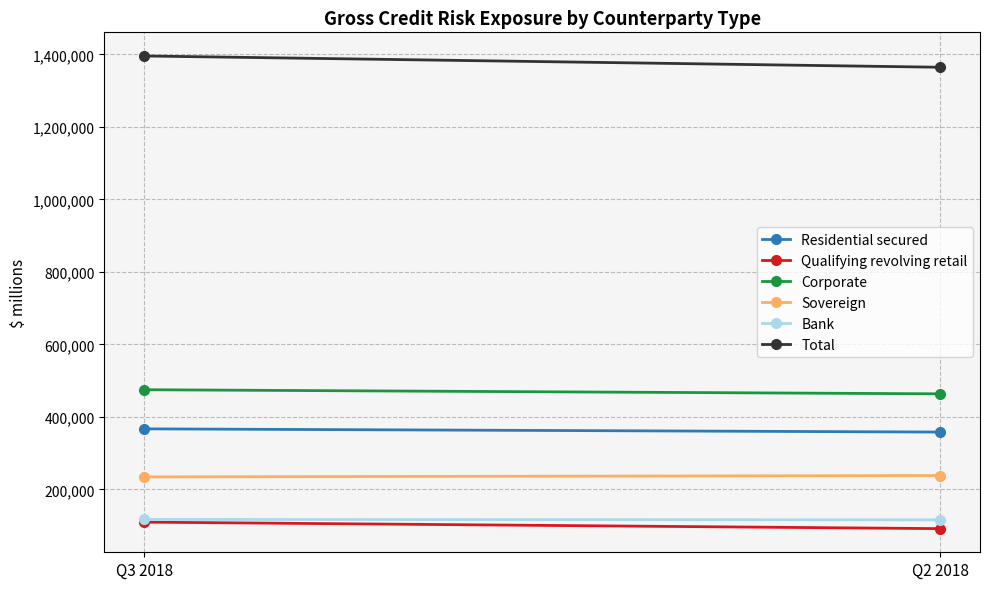

Which series has the largest total across all categories?

Total